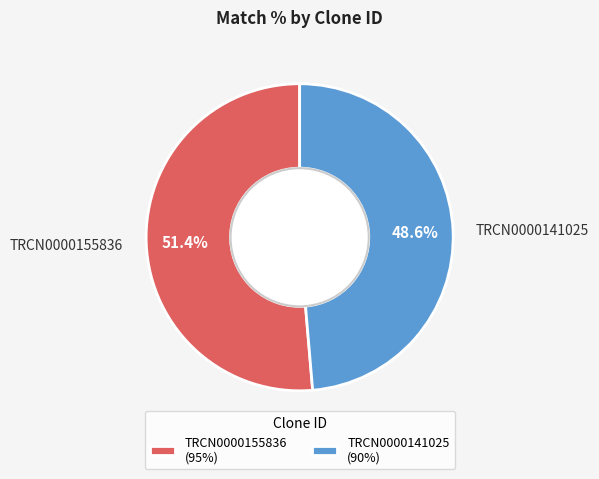

Is TRCN0000141025 the majority of the pie?

No